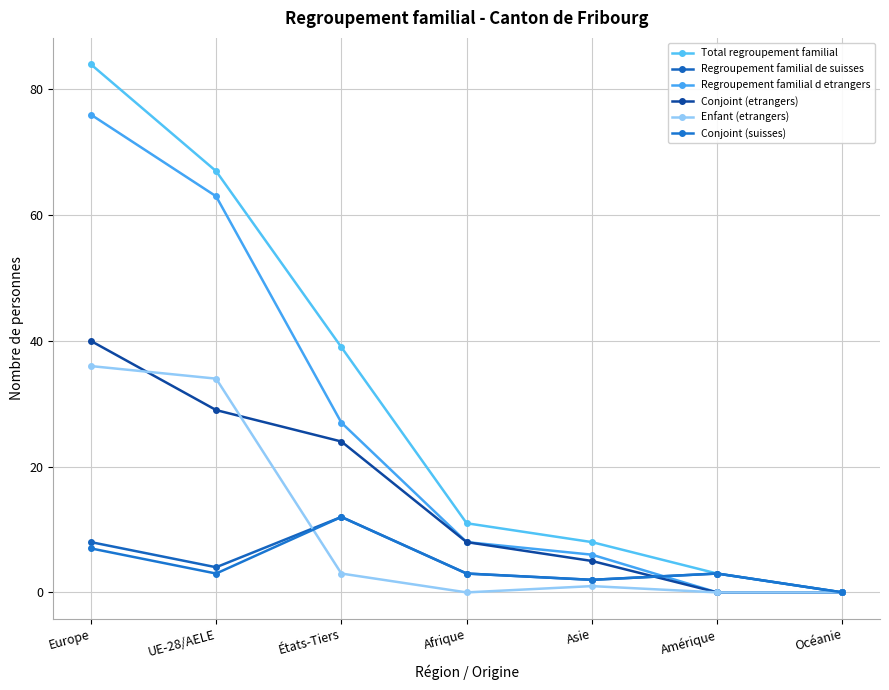

True or false: Total regroupement familial has more than 2 points higher than both neighbors.

False